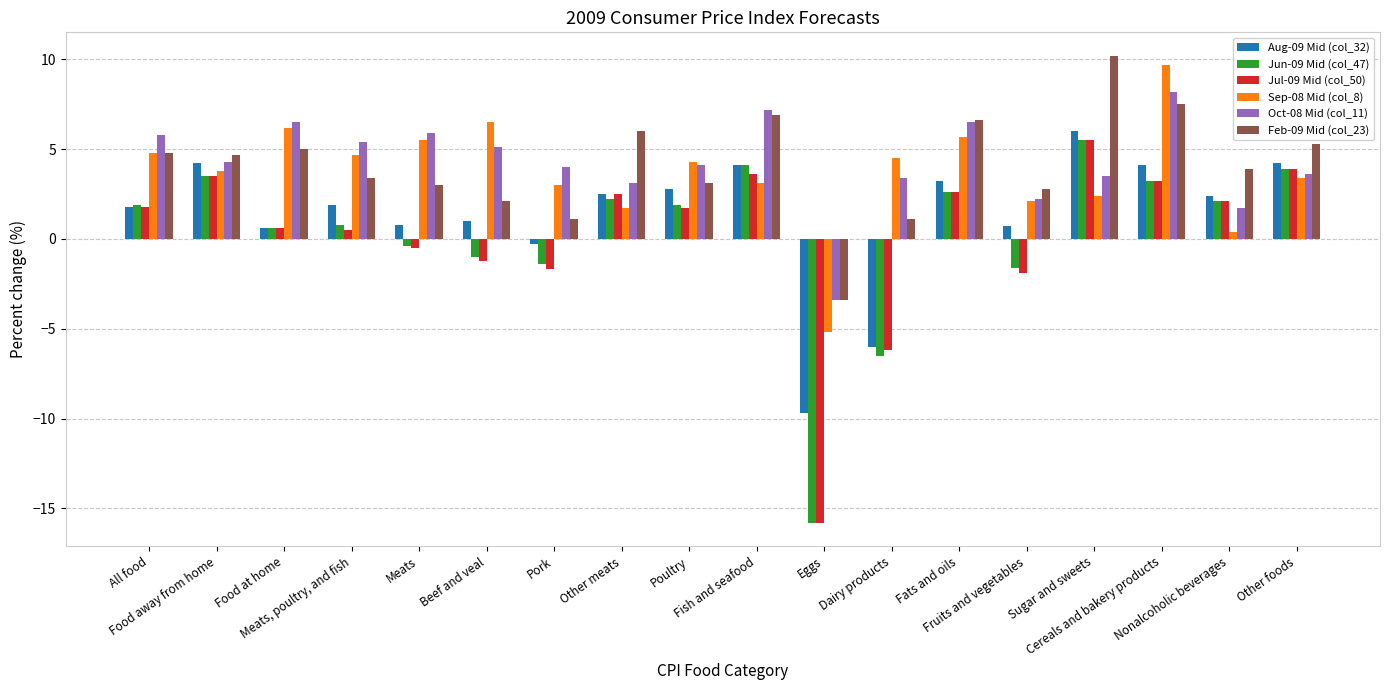

What is the smallest value displayed?

-15.8